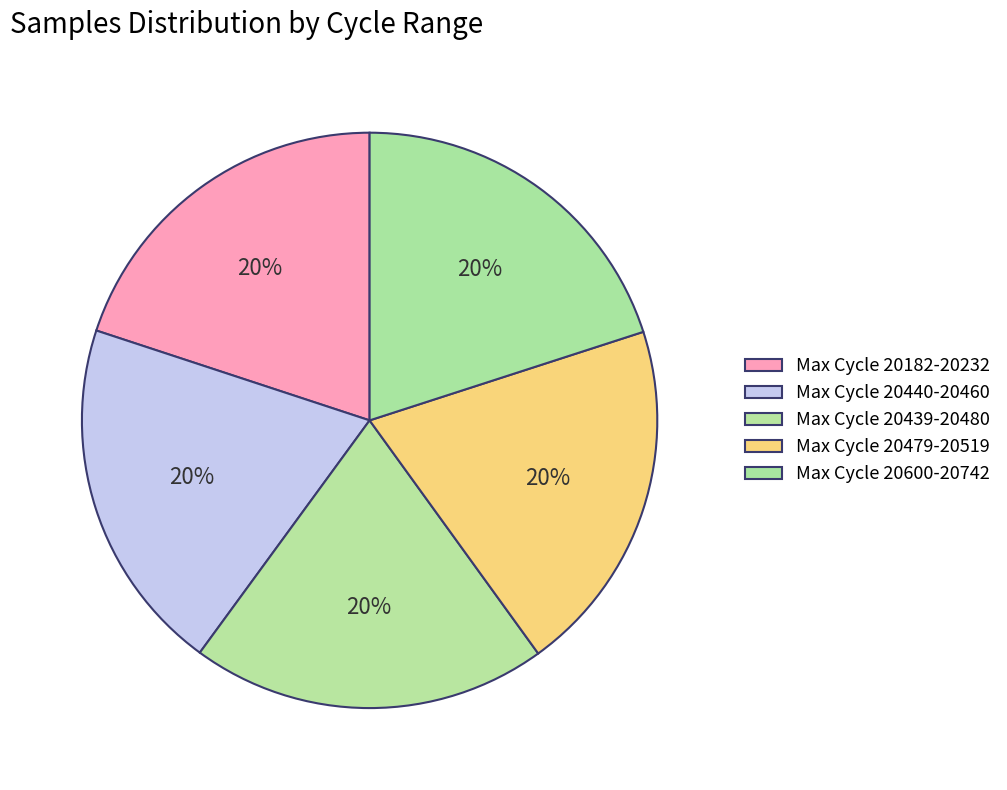

Count the number of slices in the pie.

5